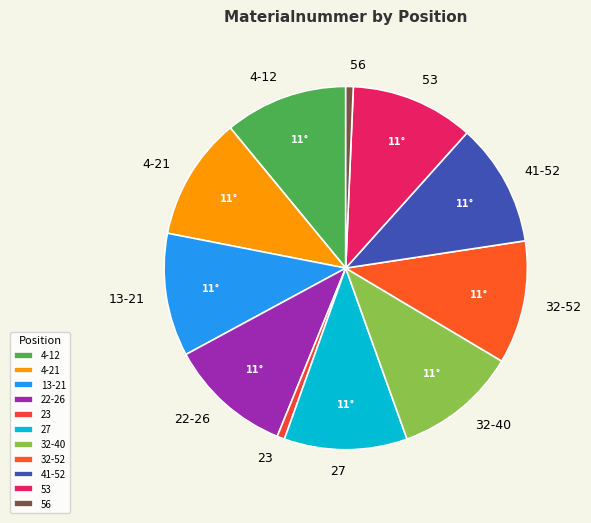

Is there any slice that represents more than half of the pie?

No